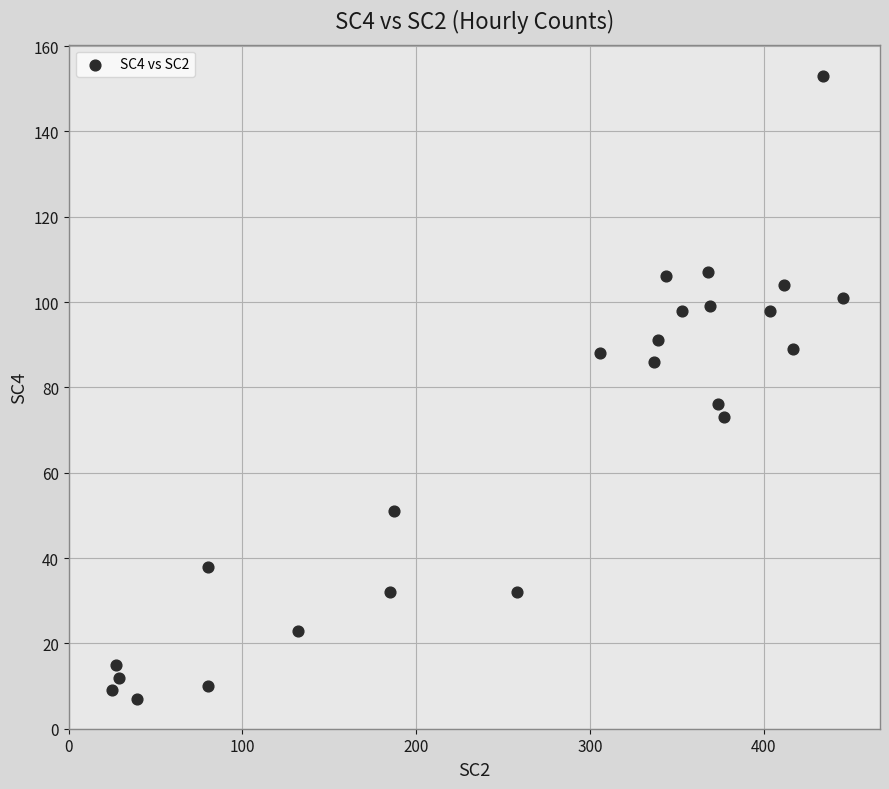

What Y value in the scatter plot is closest to 80?

76